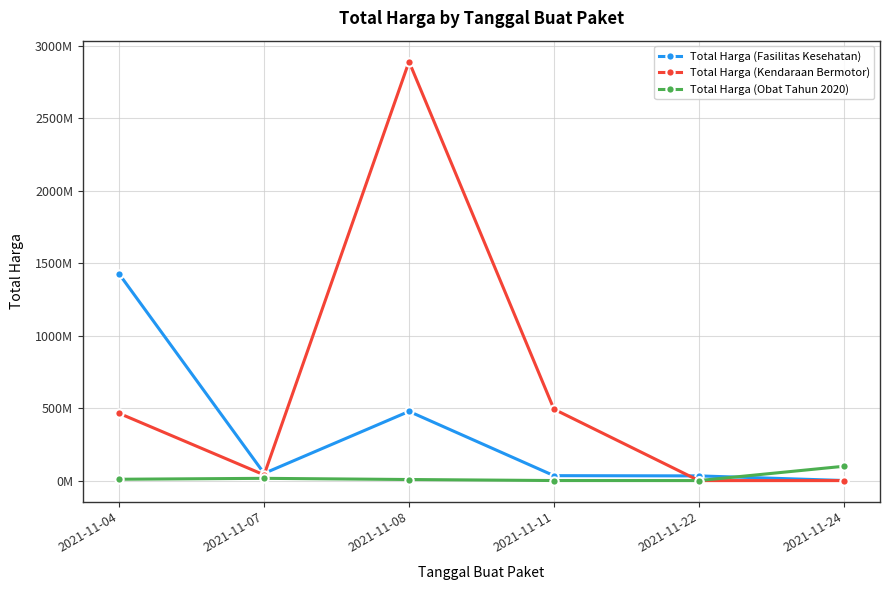

True or false: Total Harga (Fasilitas Kesehatan) has more than 0 points higher than both neighbors.

True